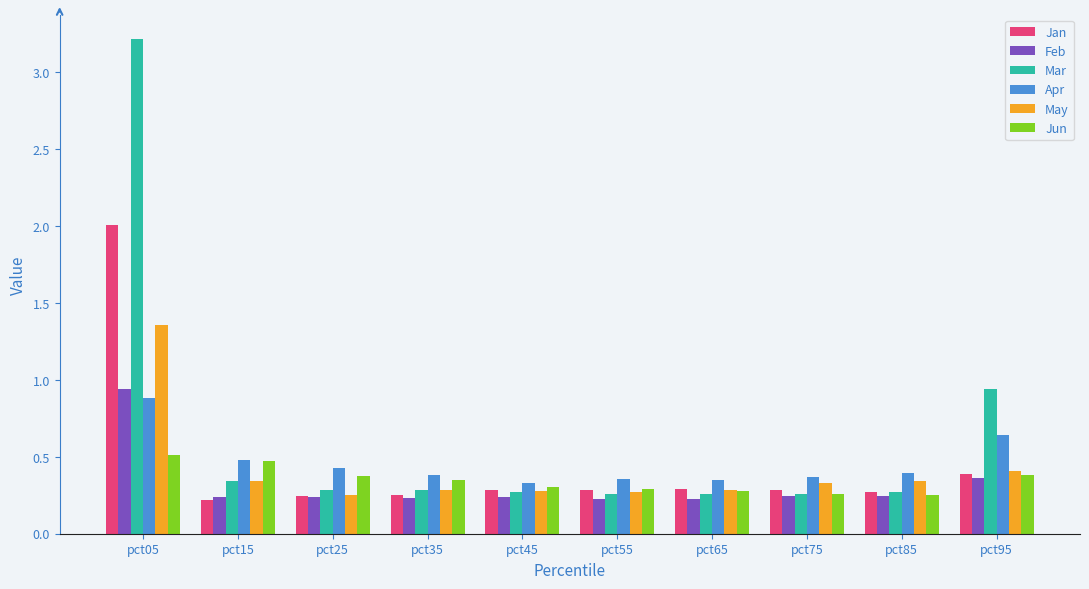

What is the difference between the highest and lowest values at pct05?

2.7